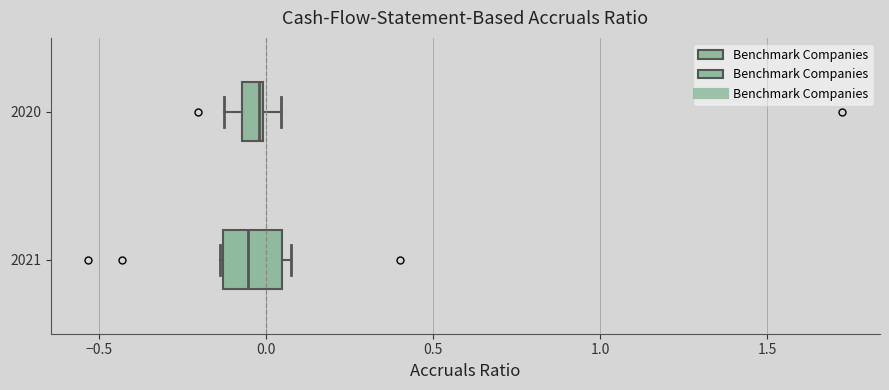

Where does the median line of the box at y = 2021 sit on the x-axis? The values are not printed on the chart, so give them approximately, as read against the axis.

-0.05